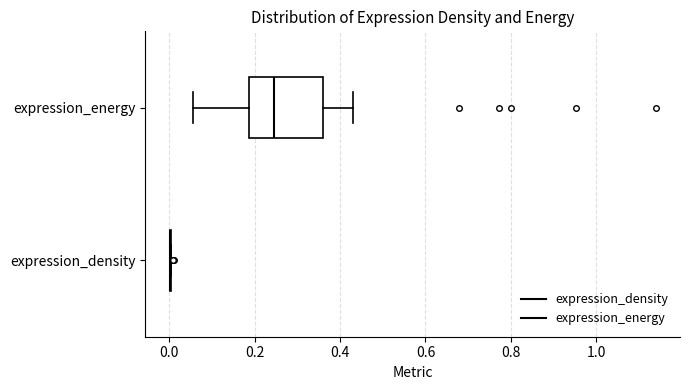

Comparing the boxes themselves (not the whiskers), which one is the widest?

expression_energy